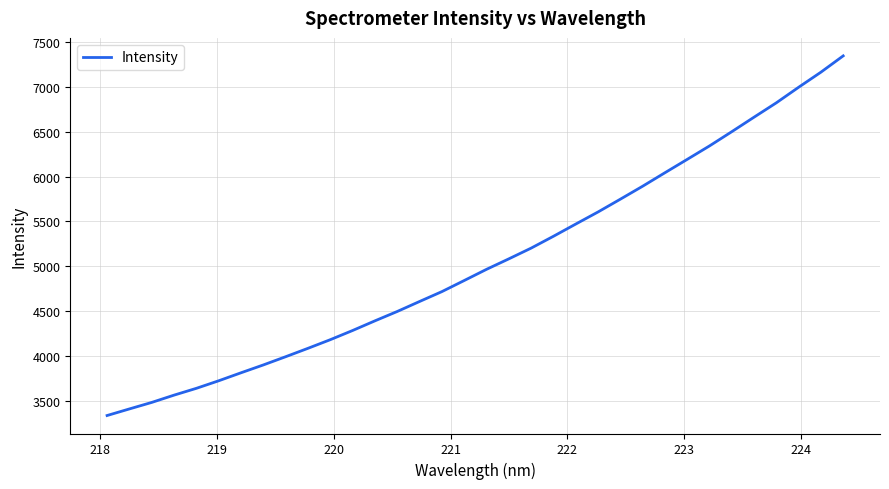

What is the minimum value shown in the chart?

3335.7